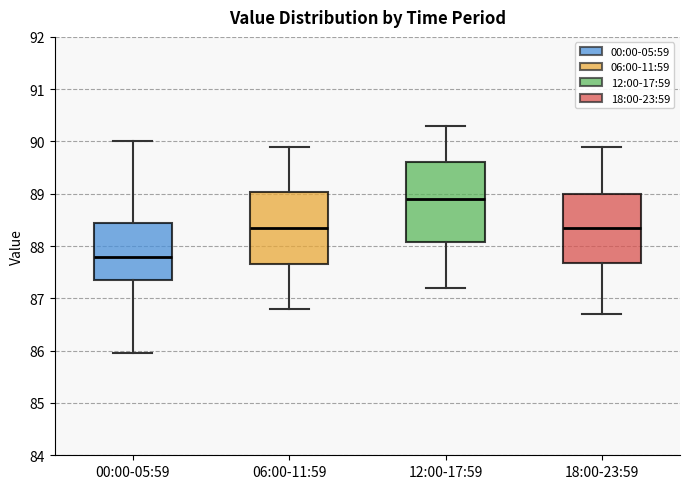

Comparing the boxes themselves (not the whiskers), which one is the tallest?

12:00-17:59